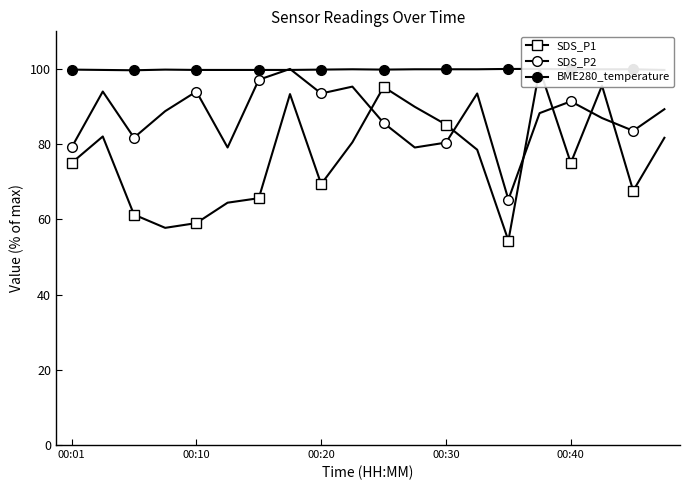

What is the difference between the maximum and minimum values in the SDS_P1 series?

45.6